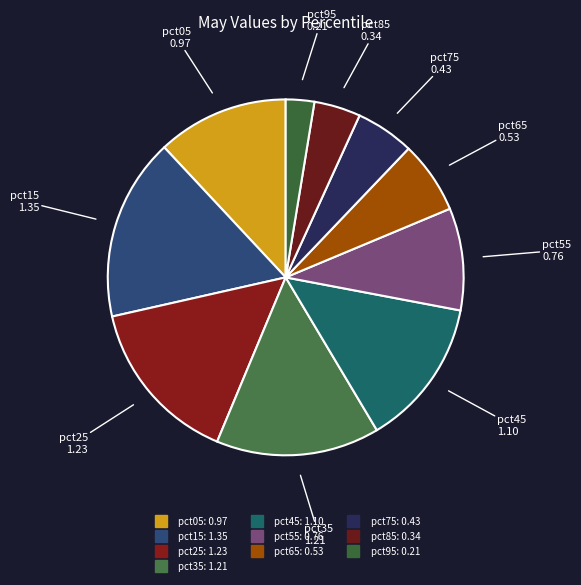

Is pct75 the majority of the pie?

No